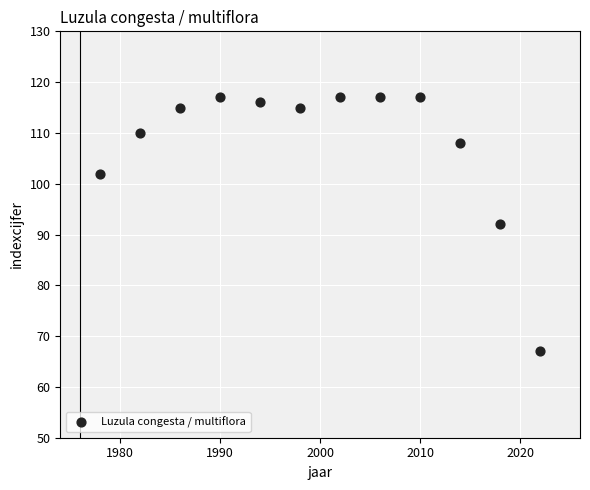

What is the average Y value?

108